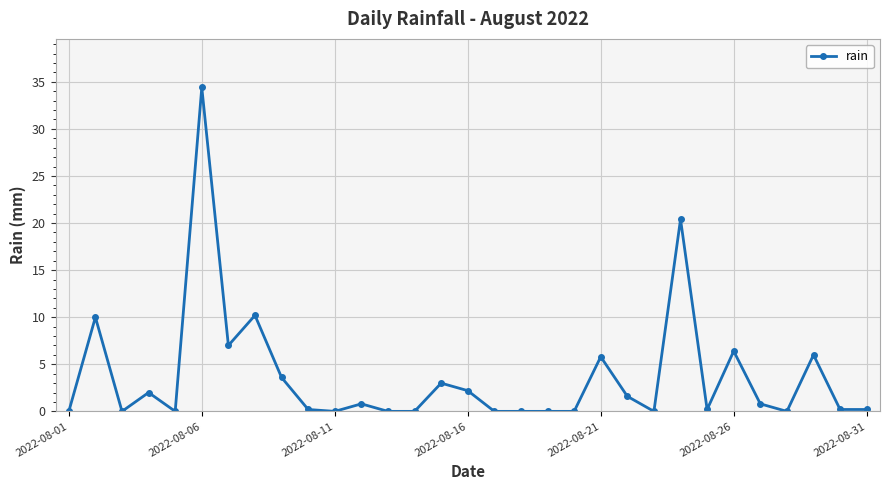

True or false: there are more than 2 points higher than both neighbors.

True